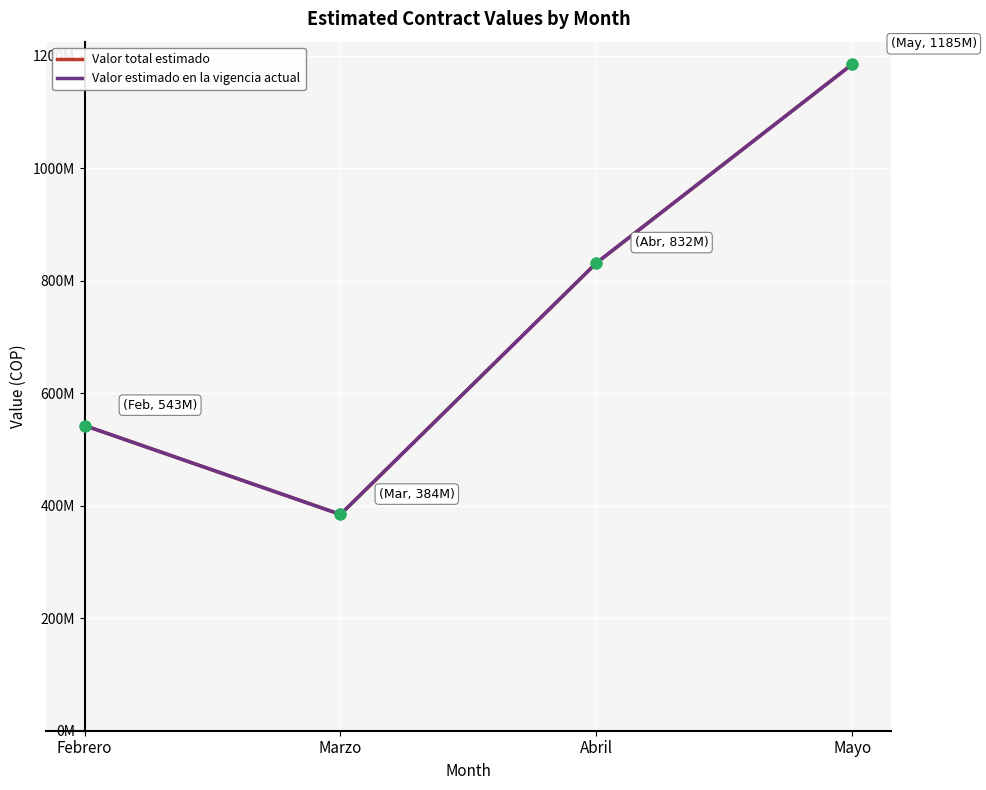

What is the total value across all series at Abril?

1663048666